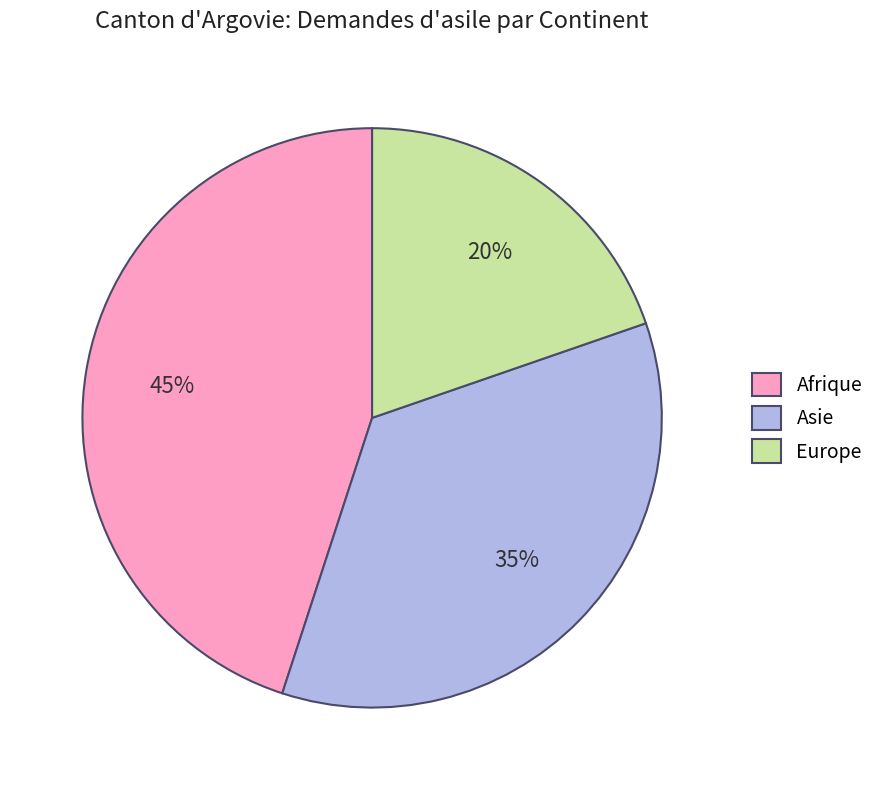

To the nearest percent, what is the average slice percentage?

33%